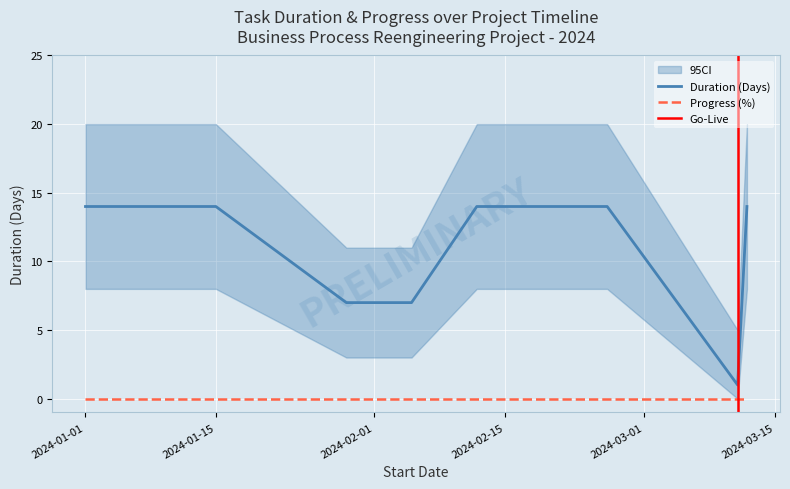

What is the ratio of the value at 2024-03-12 to the value at 2024-01-01?

1.0